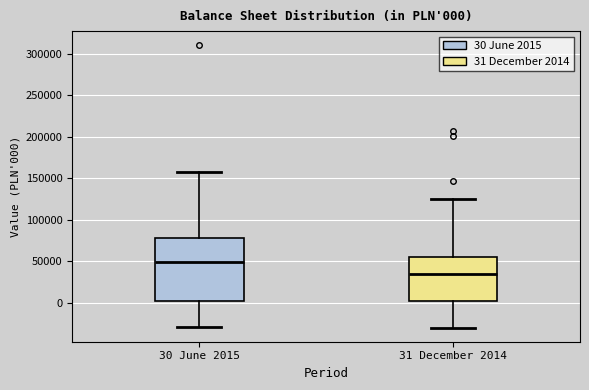

Which box has the highest median line?

30 June 2015